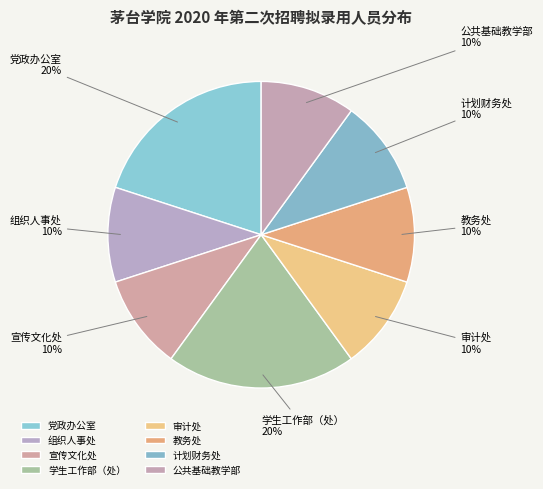

Count the number of slices in the pie.

8